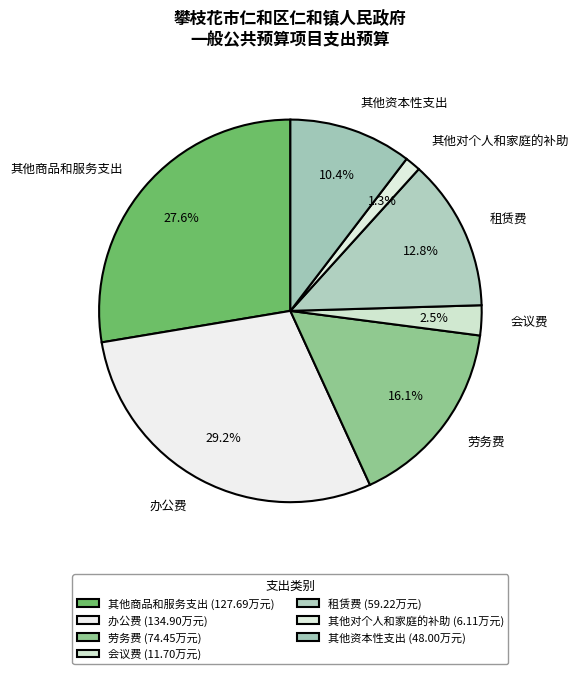

Does 会议费 account for over 50% of the chart?

No